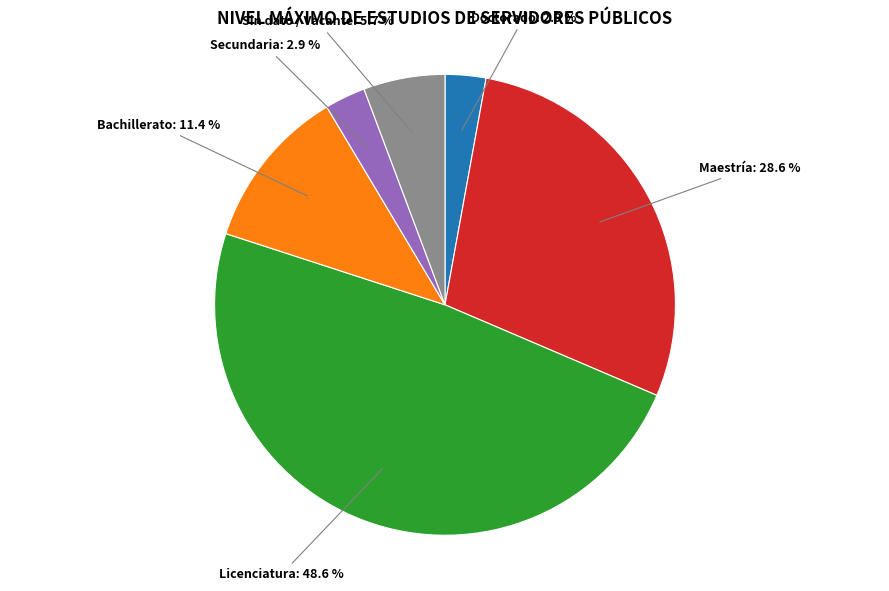

Which category has the biggest portion of the pie?

Licenciatura